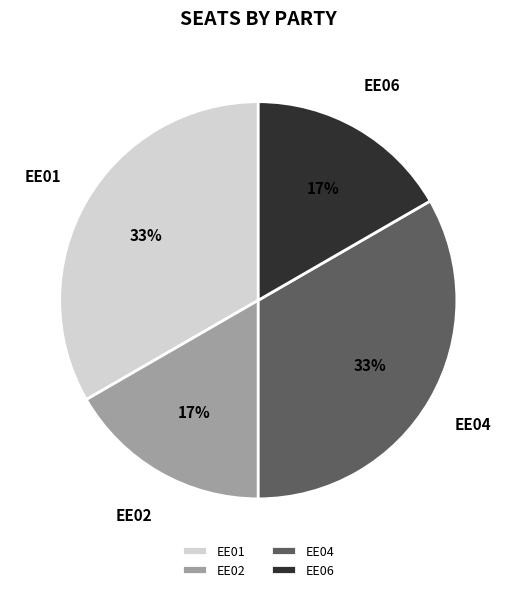

Is the sum of EE06 and EE02 greater than half?

No